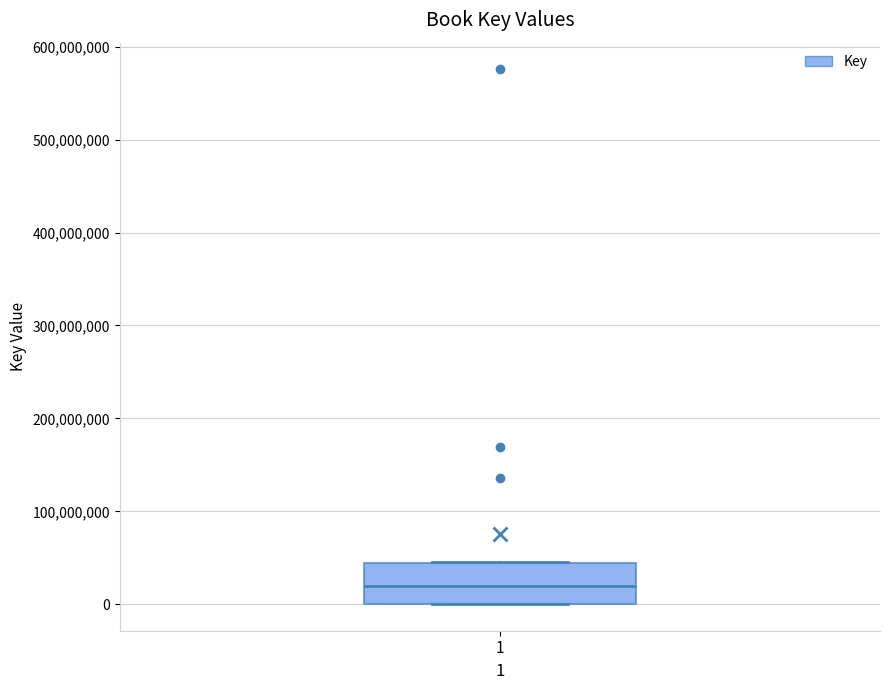

Transcribe this box plot: give where the median line is, the range the box spans, and where the two whiskers end, as read against the y-axis. The values are not printed on the chart, so give them approximately, as read against the axis.

median 20000000, box 0 to 40000000, whiskers 0 to 50000000